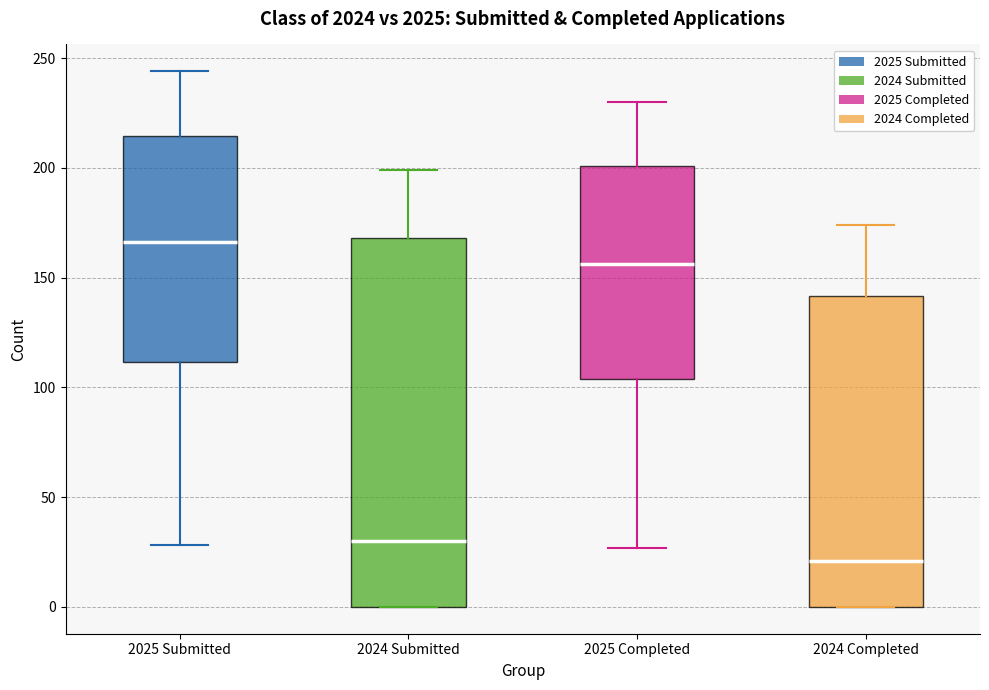

Which box has the highest median line?

2025 Submitted